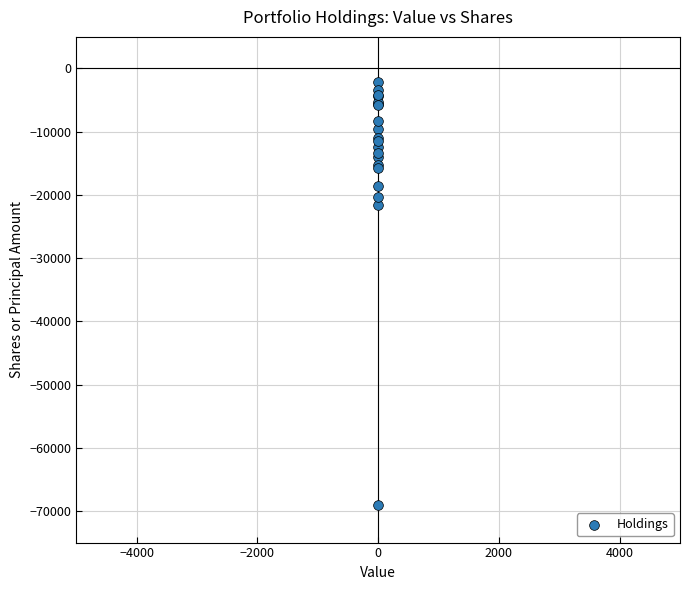

What Y value in the scatter plot is closest to -35571?

-21665